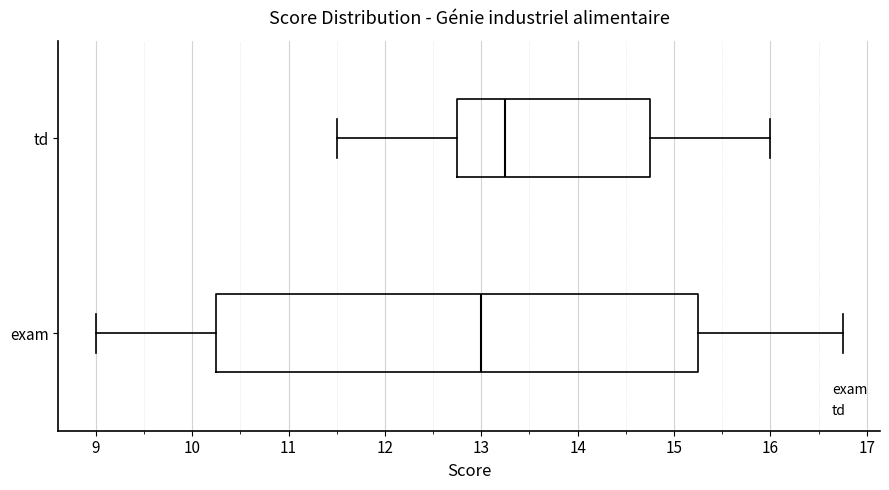

Where does the left whisker of the box for exam end on the x-axis? The values are not printed on the chart, so give them approximately, as read against the axis.

9.0